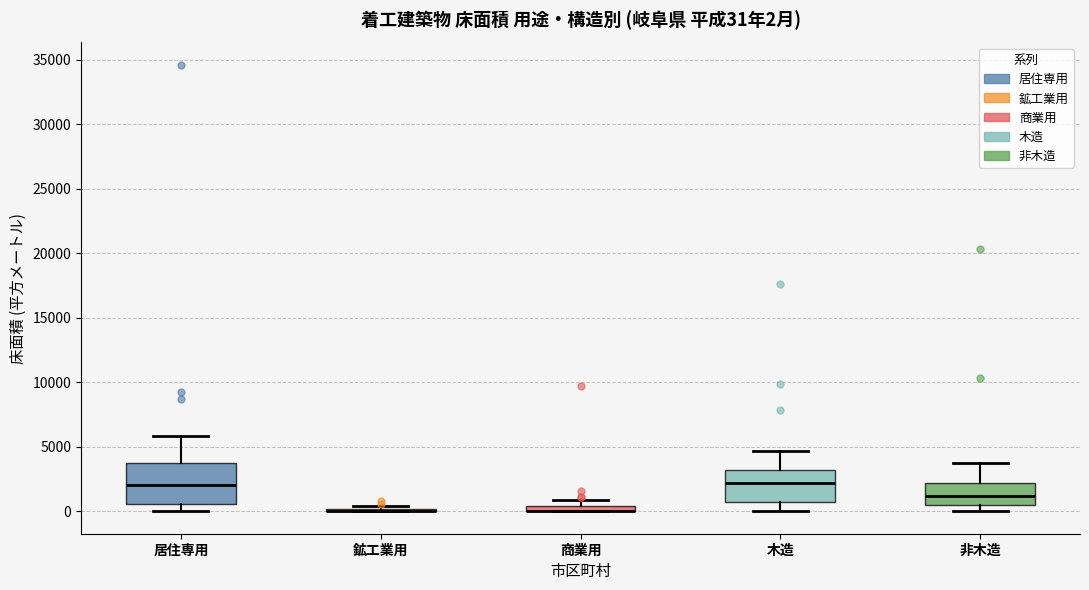

Which box is the tallest, from its lower edge to its upper edge?

居住専用